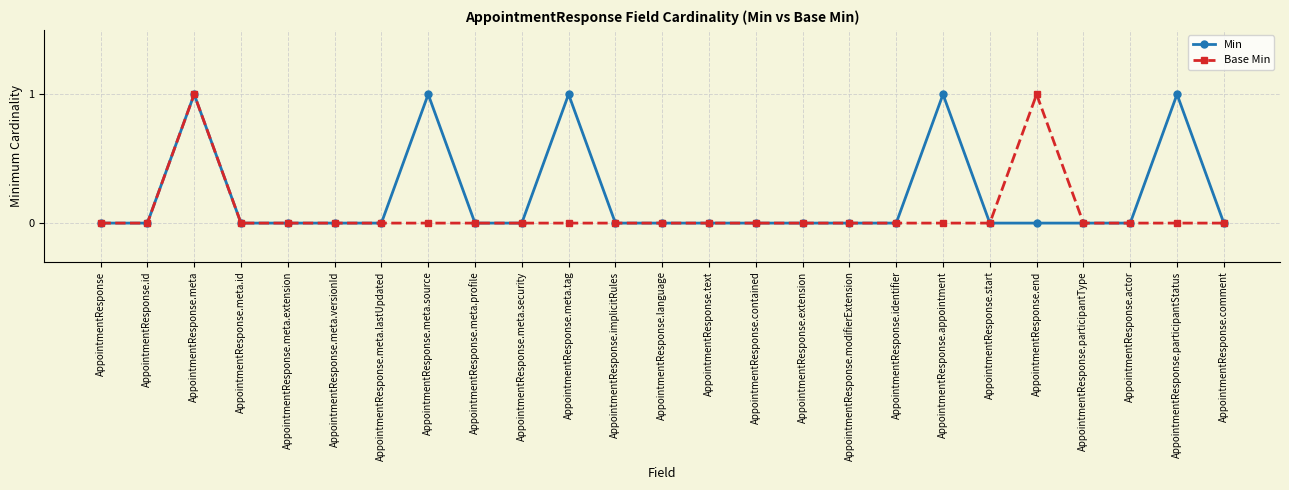

What is the label of the 18th point from the right?

AppointmentResponse.meta.source